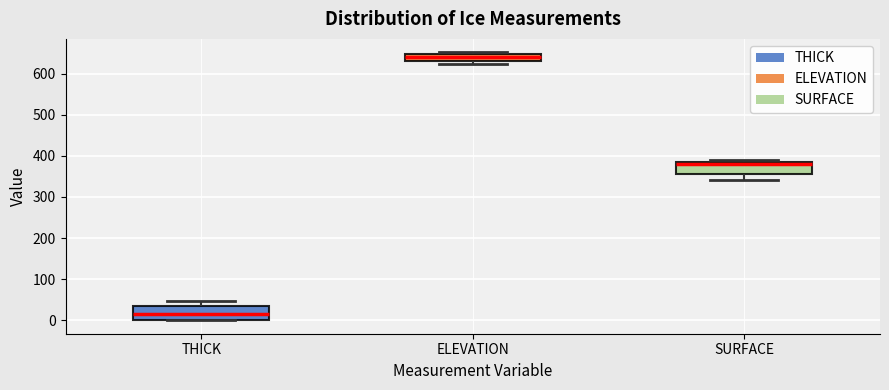

Where is the upper edge of the box for SURFACE on the y-axis? The values are not printed on the chart, so give them approximately, as read against the axis.

380